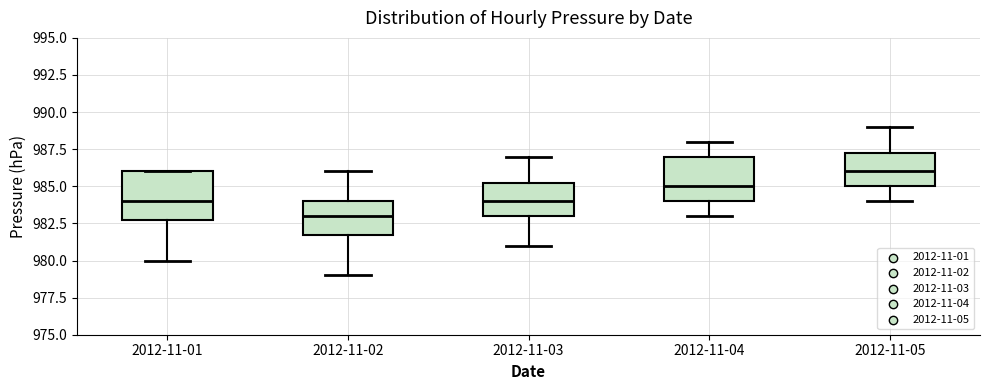

Reading left to right, read every box against the y-axis: the position of its median line, the range the box covers, and the ends of its whiskers. The values are not printed on the chart, so give them approximately, as read against the axis.

2012-11-01: median 984.0, box 983.0 to 986.0, whiskers 980.0 to 986.0
2012-11-02: median 983.0, box 982.0 to 984.0, whiskers 979.0 to 986.0
2012-11-03: median 984.0, box 983.0 to 985.5, whiskers 981.0 to 987.0
2012-11-04: median 985.0, box 984.0 to 987.0, whiskers 983.0 to 988.0
2012-11-05: median 986.0, box 985.0 to 987.5, whiskers 984.0 to 989.0